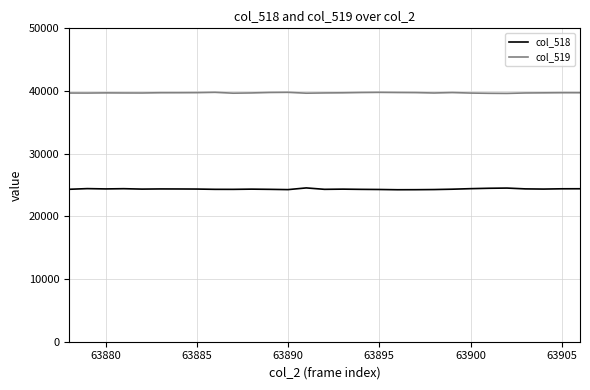

Which series has the widest spread of values?

col_518